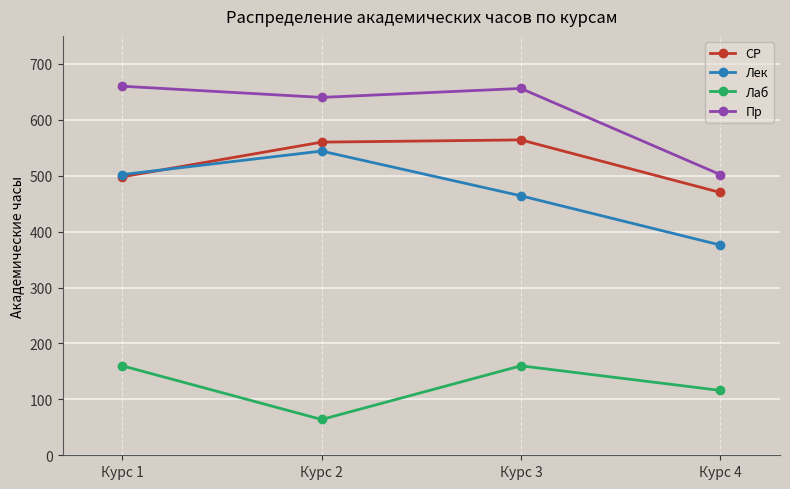

Rank the series at Курс 3 from highest to lowest value.

Пр, СР, Лек, Лаб